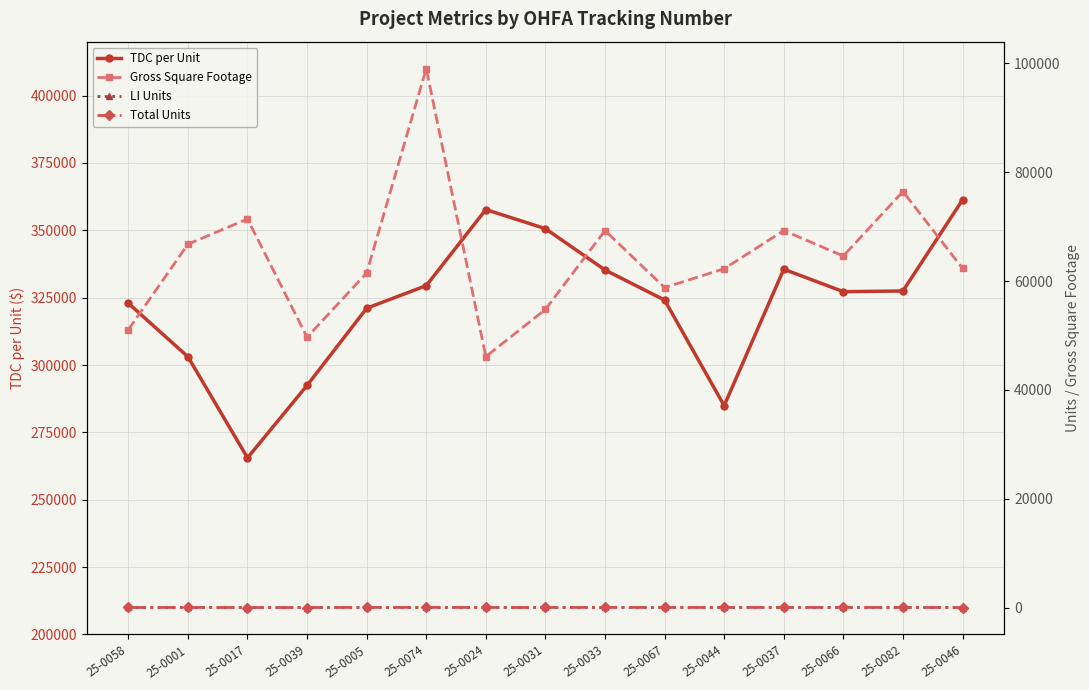

Does the chart display data point markers on the line(s)?

Yes